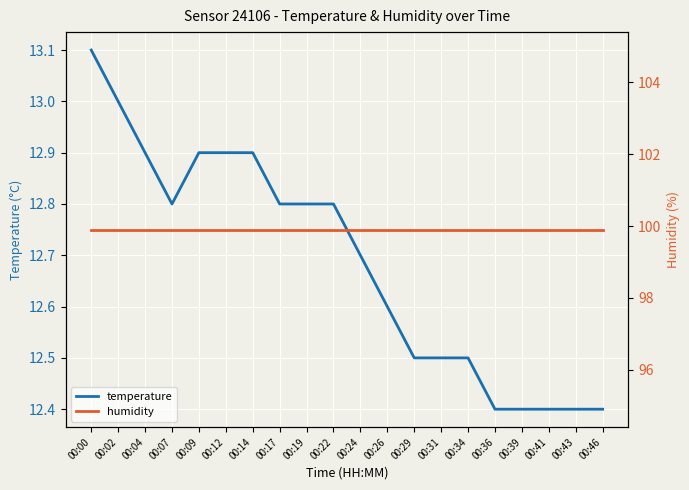

Which category has the lowest value in the humidity series?

00:00